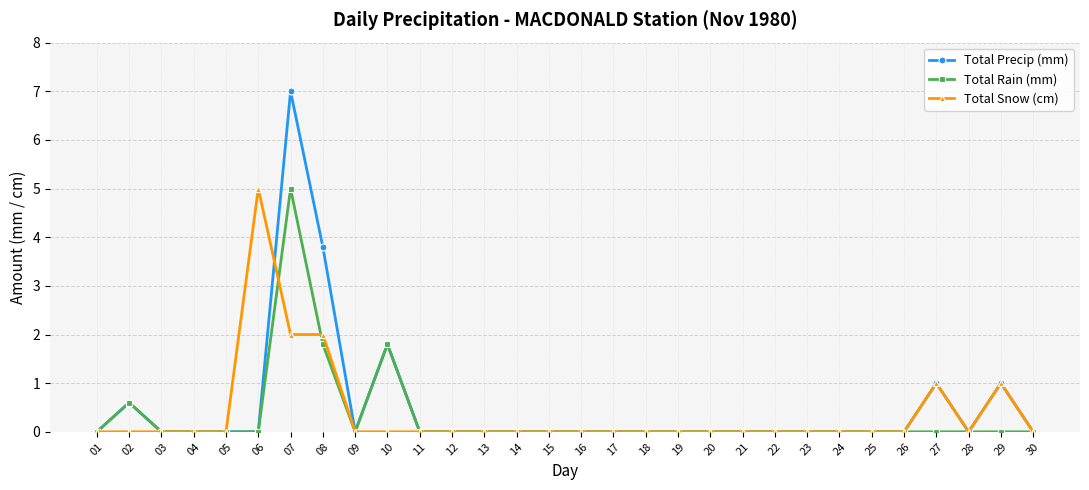

What is the difference between the Total Precip (mm) values at 02 and 03?

0.6